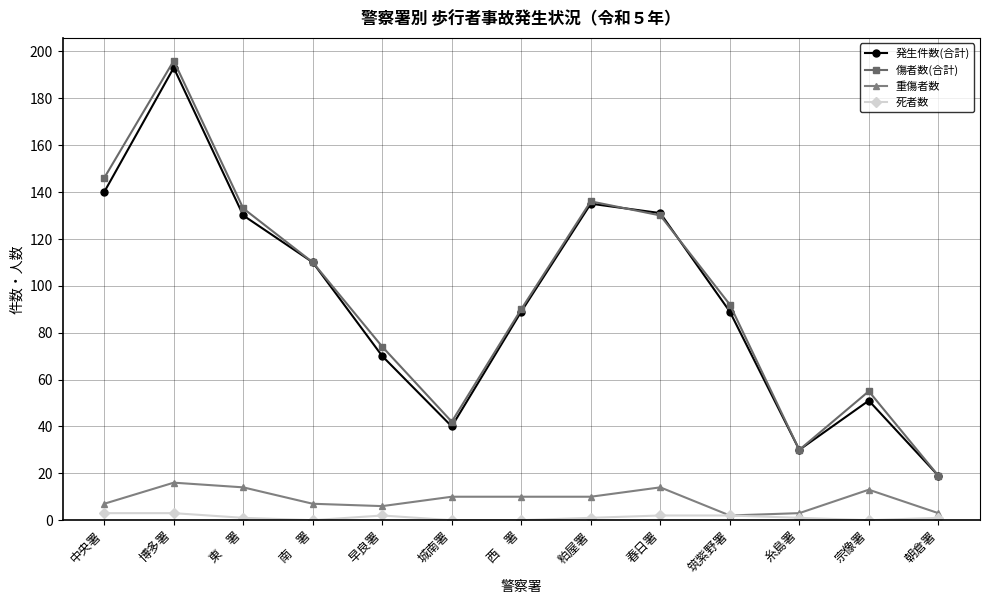

At which label does 重傷者数 reach its peak?

博多署